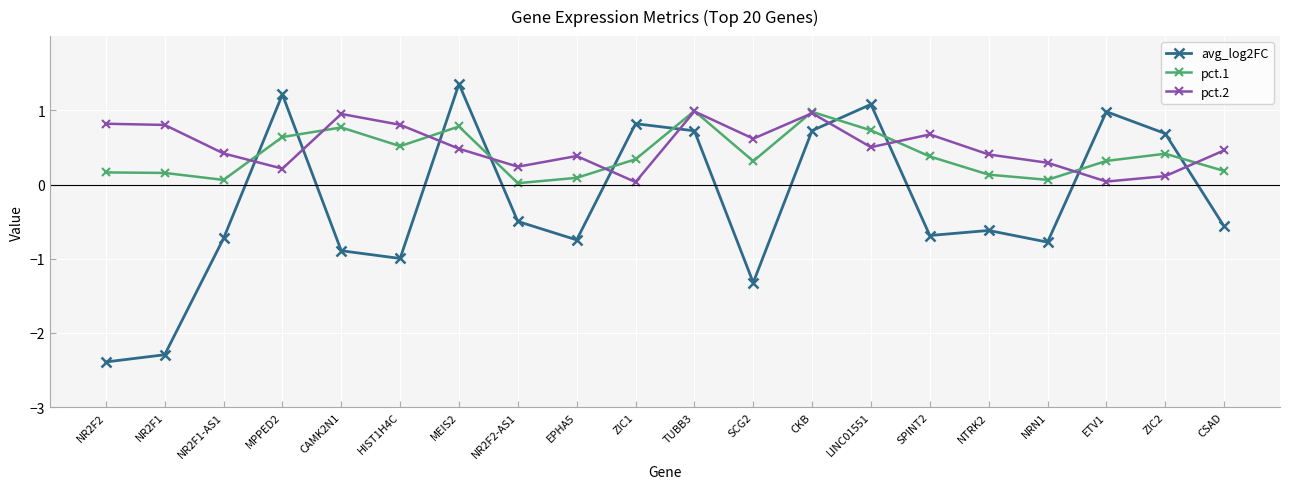

Which series changed the most between MEIS2 and ZIC1?

avg_log2FC